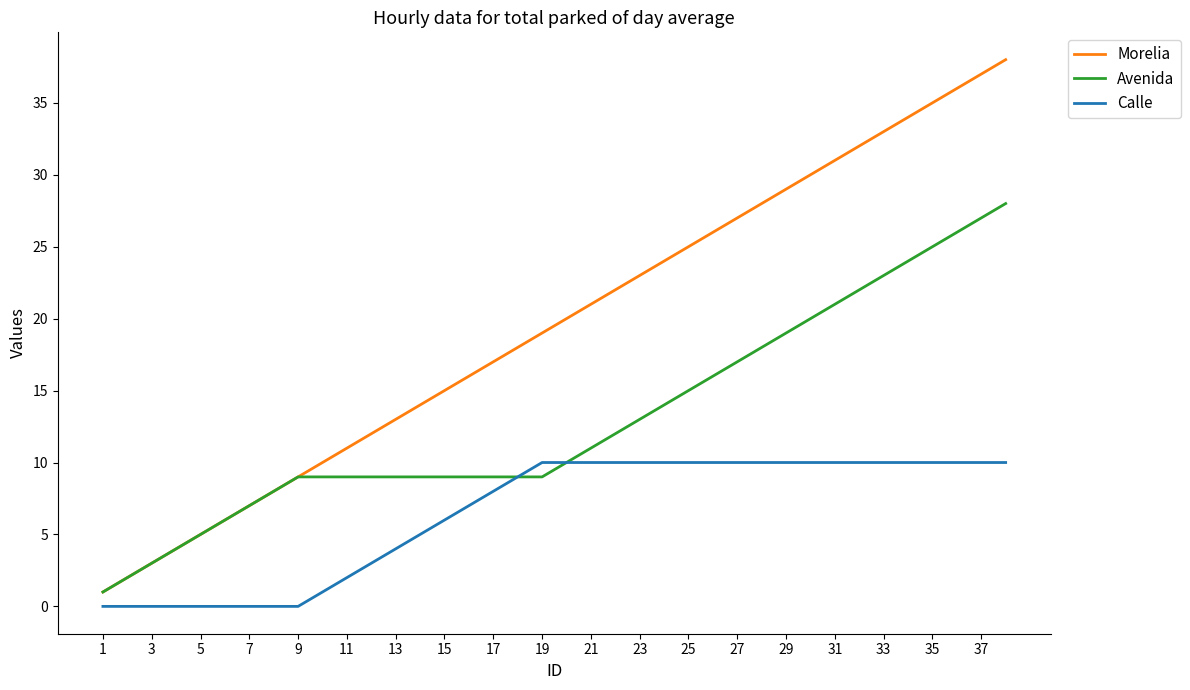

How many lines are shown in the chart?

3